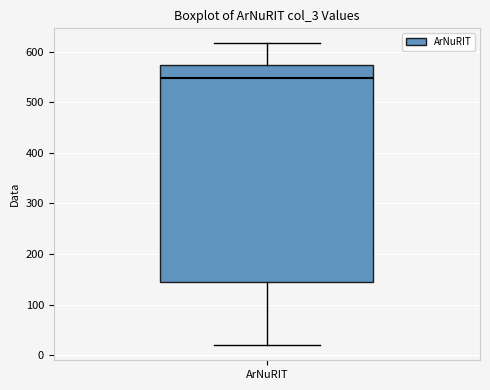

Transcribe this box plot: give where the median line is, the range the box spans, and where the two whiskers end, as read against the y-axis. The values are not printed on the chart, so give them approximately, as read against the axis.

median 550, box 140 to 570, whiskers 20 to 620